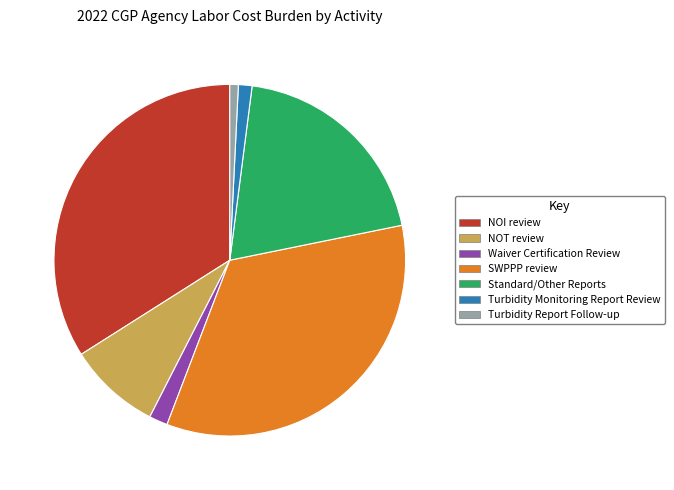

Do Turbidity Monitoring Report Review and Standard/Other Reports together represent more than half of the pie?

No